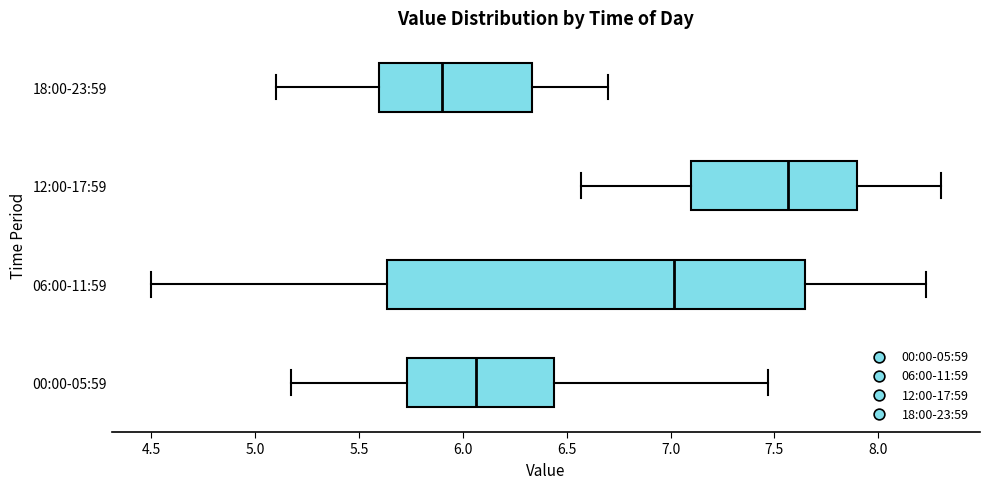

Which box has the furthest to the left median line?

18:00-23:59